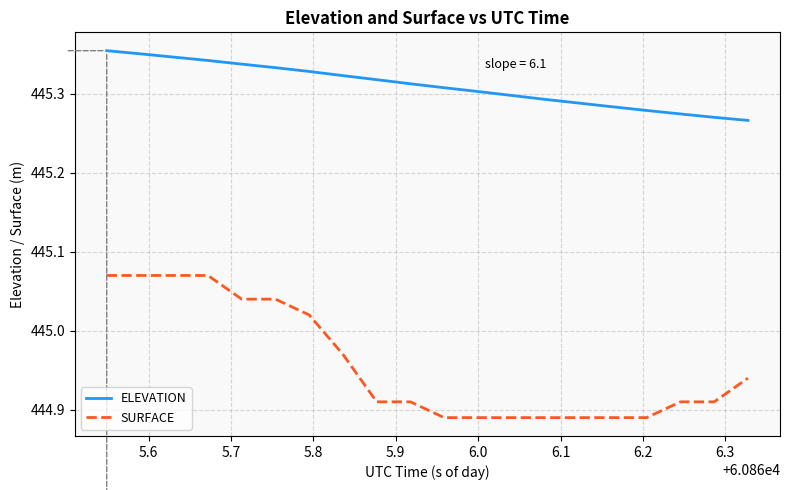

Which series has the largest range (max minus min)?

SURFACE